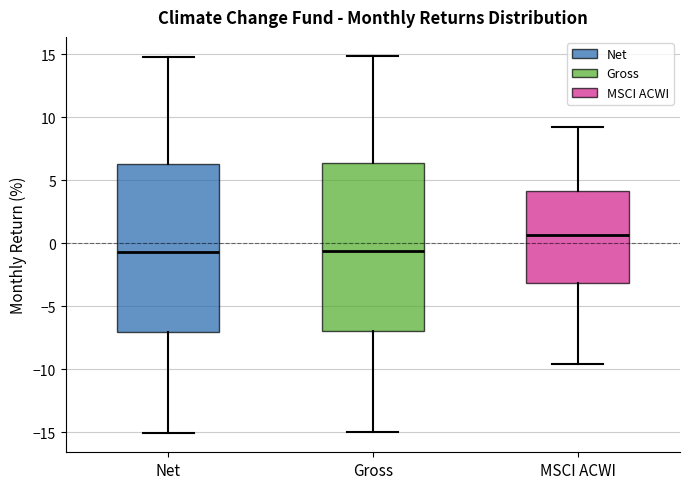

Reading left to right, transcribe this box plot: for each box, give where its median line is, the range the box spans, and where its two whiskers end, as read against the y-axis. The values are not printed on the chart, so give them approximately, as read against the axis.

Net: median -0.5, box -7.0 to 6.5, whiskers -15.0 to 15.0
Gross: median -0.5, box -7.0 to 6.5, whiskers -15.0 to 15.0
MSCI ACWI: median 0.5, box -3.0 to 4.0, whiskers -9.5 to 9.0